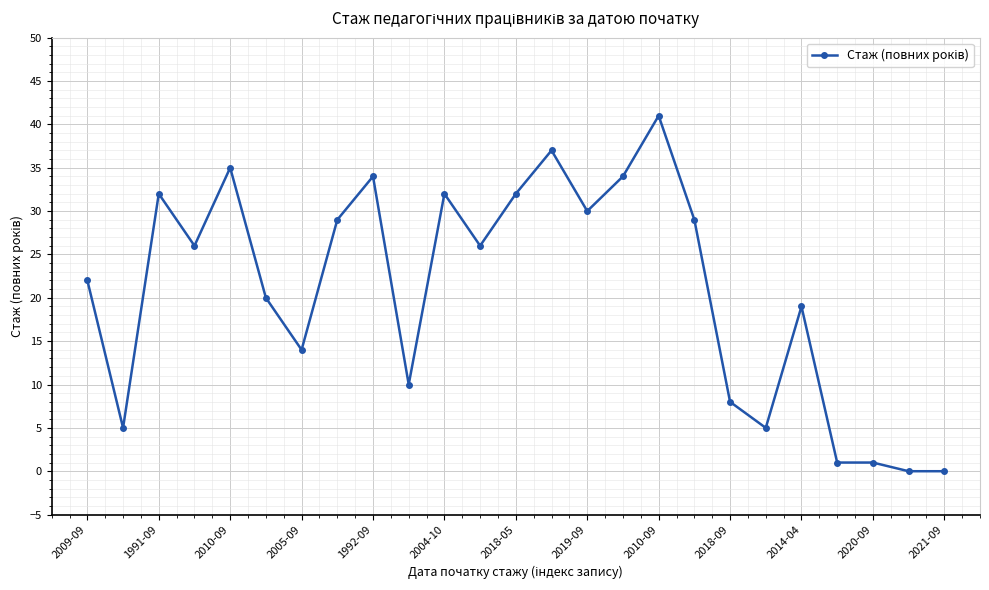

True or false: there are more than 2 points higher than both neighbors.

True